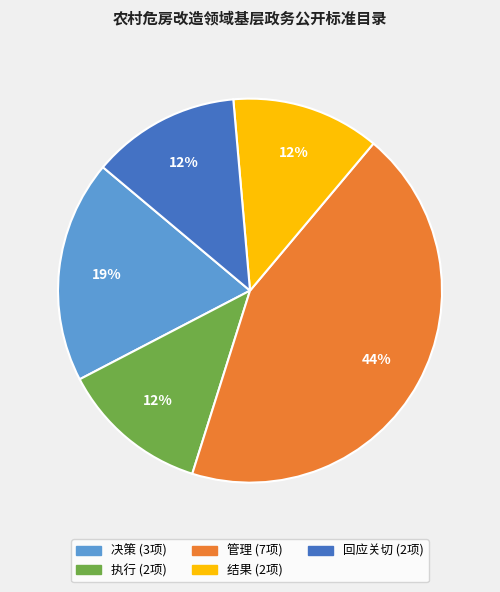

What is the largest slice in the pie chart?

管理